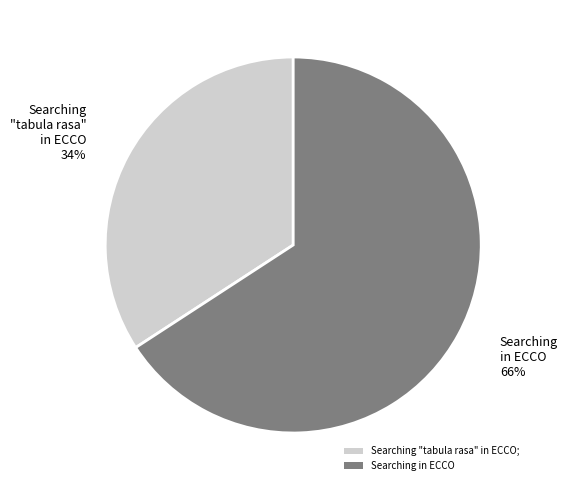

What is the smallest slice in the pie chart?

Searching "tabula rasa" in ECCO;